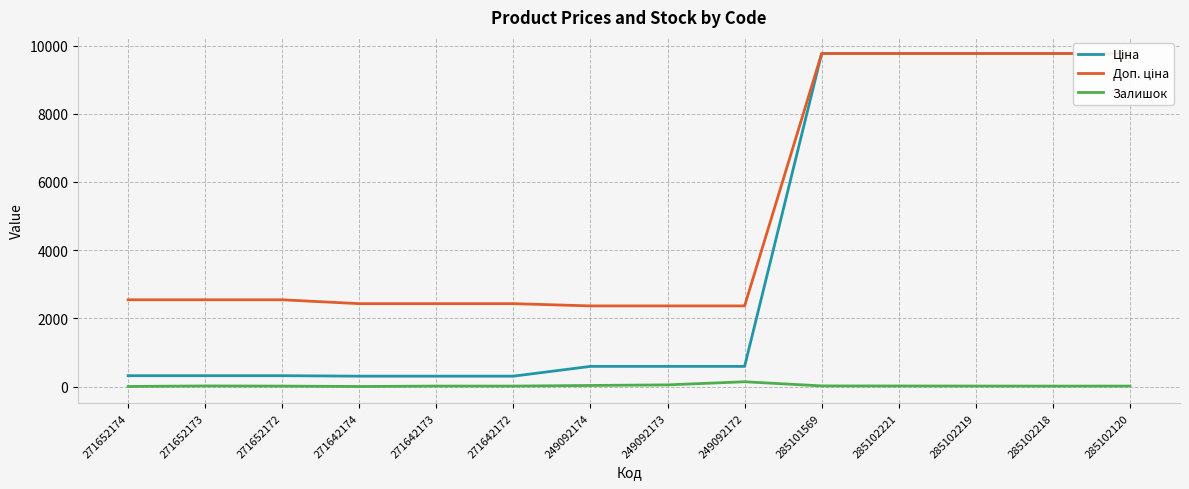

What is the difference between the maximum and minimum values in the Залишок series?

139